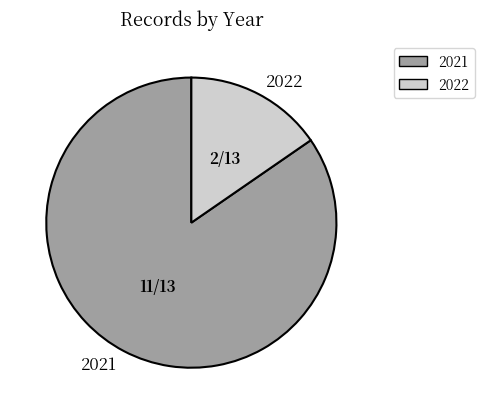

The 2021 slice represents 85% of the pie. True or false?

True